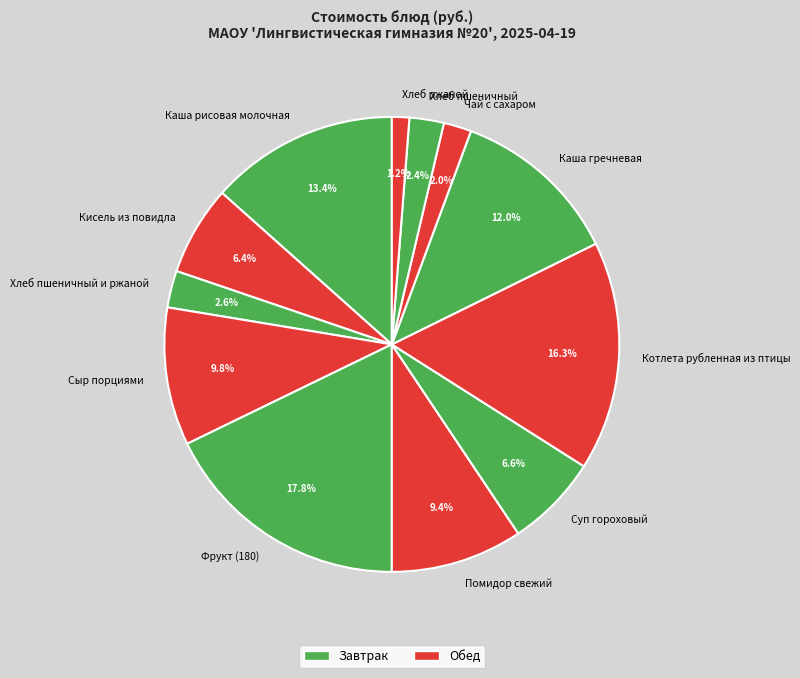

To the nearest percent, what is the average slice percentage?

8%